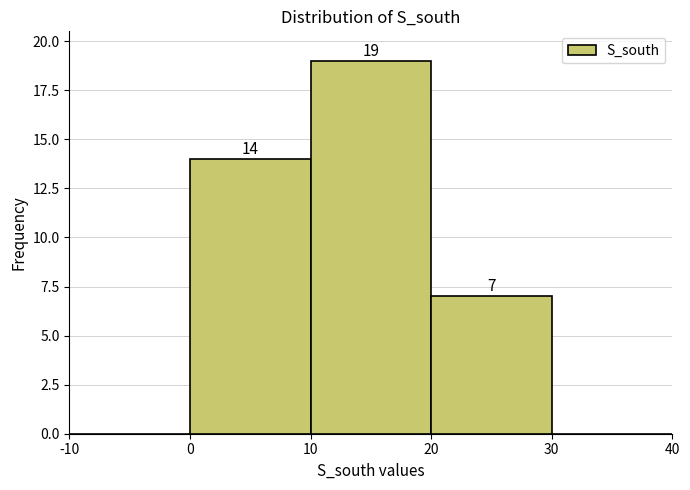

Which range on the x-axis has the tallest bar?

10 to 20